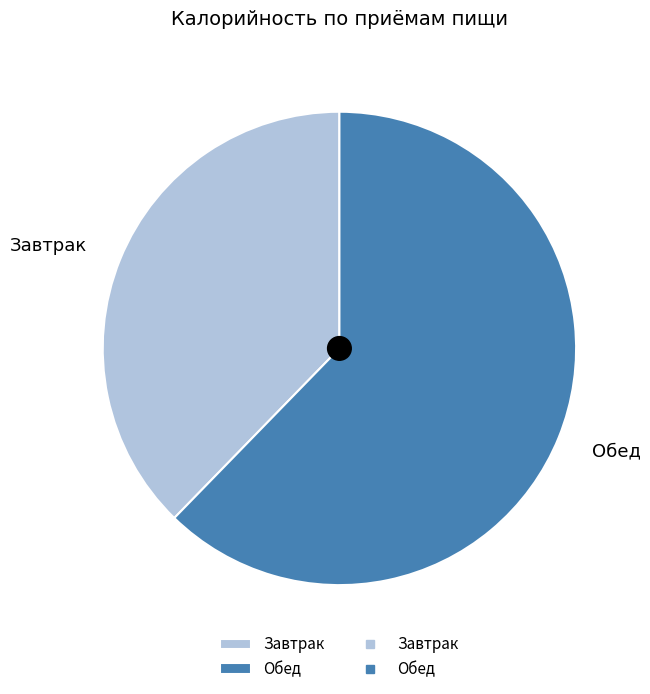

Rank the categories by value from highest to lowest.

Обед, Завтрак